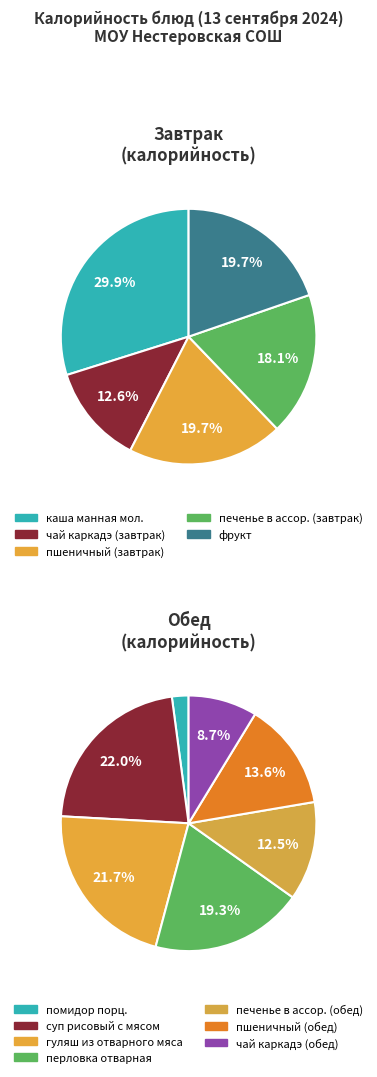

Does any single category account for the majority?

No